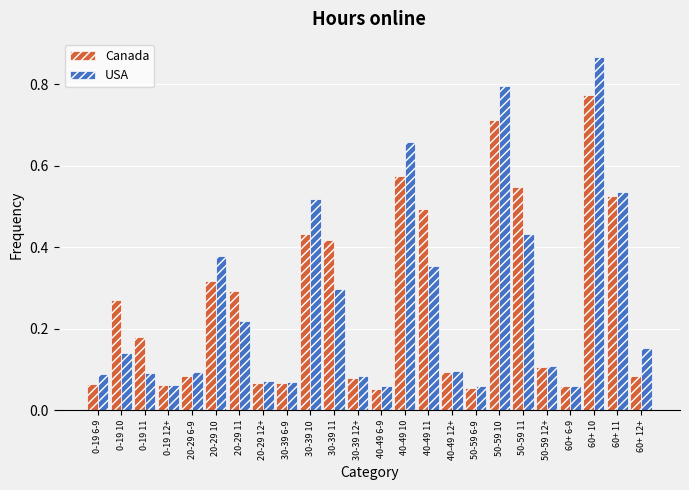

Rank the series by their maximum value, from highest to lowest.

USA, Canada